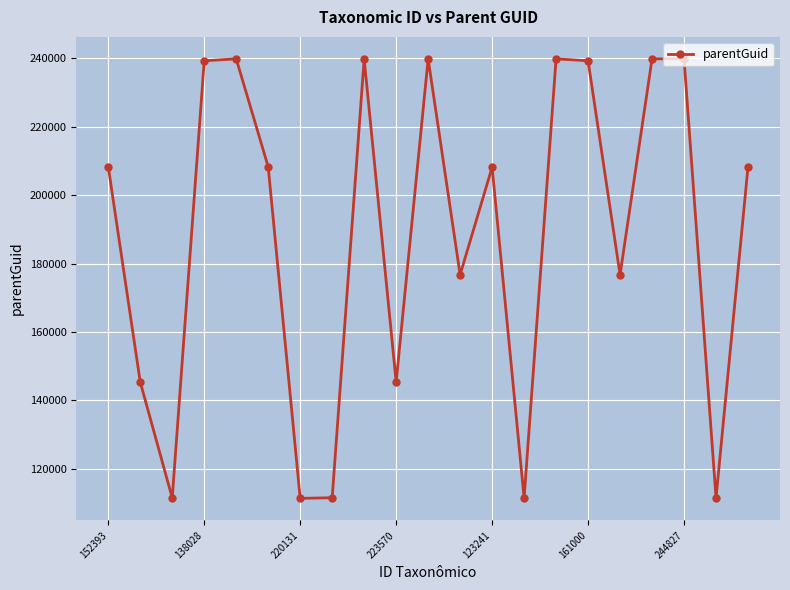

What is the average value?

188194